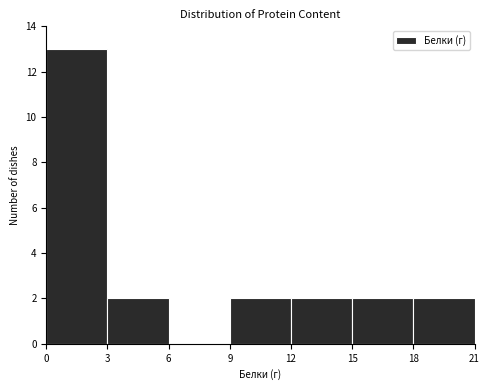

Reading left to right, list every bar in this chart as the range it spans on the x-axis followed by its height. The values are not printed on the chart, so give them approximately, as read against the axis.

0 to 3: 13
3 to 6: 2
6 to 9: 0
9 to 12: 2
12 to 15: 2
15 to 18: 2
18 to 21: 2